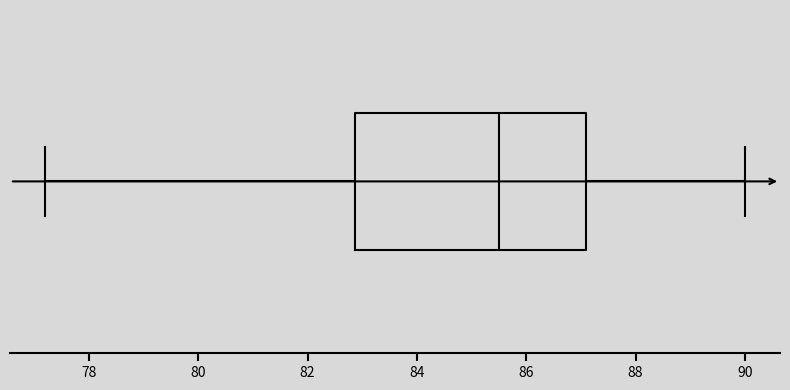

Read this box plot against the x-axis: the position of the median line, the range covered by the box, and the ends of both whiskers. The values are not printed on the chart, so give them approximately, as read against the axis.

median 85.6, box 82.8 to 87.0, whiskers 77.2 to 90.0